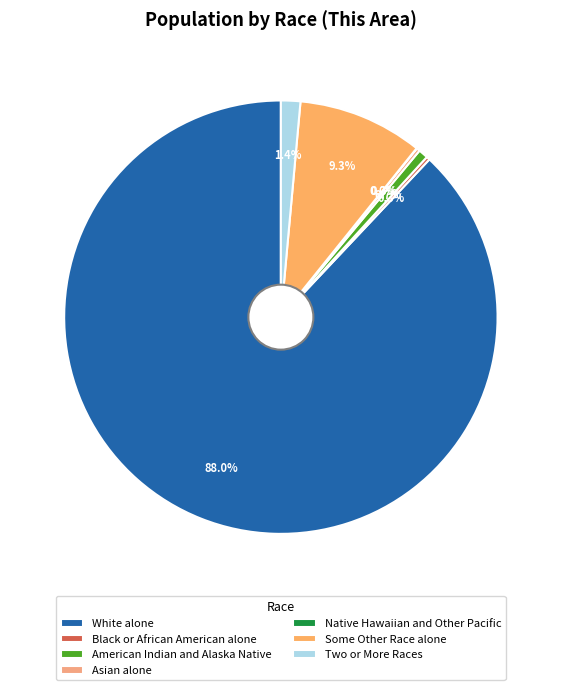

Do Two or More Races and Black or African American alone together represent more than half of the pie?

No